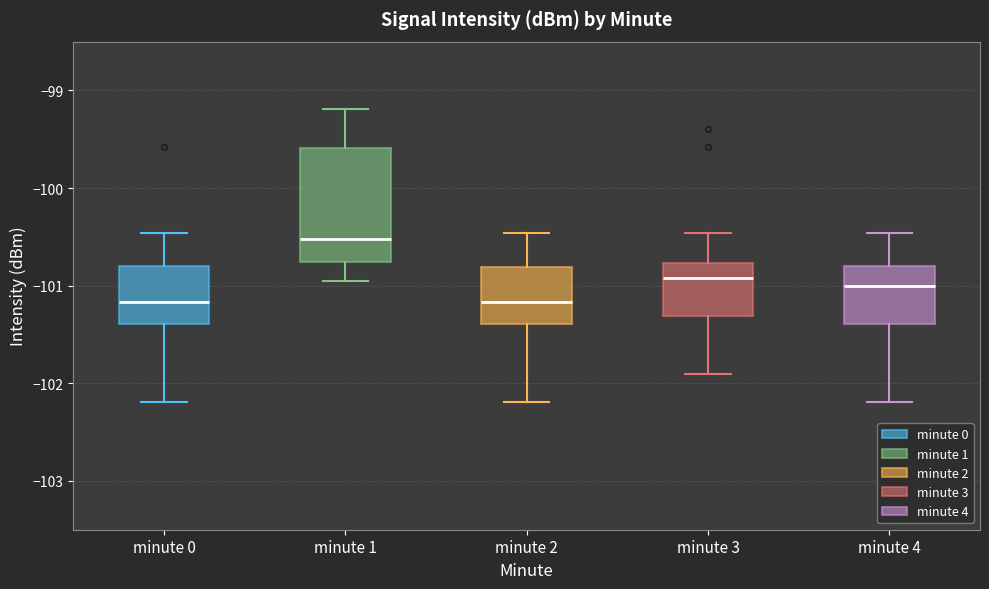

Reading left to right, read every box against the y-axis: the position of its median line, the range the box covers, and the ends of its whiskers. The values are not printed on the chart, so give them approximately, as read against the axis.

minute 0: median -101.2, box -101.4 to -100.8, whiskers -102.2 to -100.5
minute 1: median -100.5, box -100.8 to -99.6, whiskers -101.0 to -99.2
minute 2: median -101.2, box -101.4 to -100.8, whiskers -102.2 to -100.5
minute 3: median -100.9, box -101.3 to -100.8, whiskers -101.9 to -100.5
minute 4: median -101.0, box -101.4 to -100.8, whiskers -102.2 to -100.5